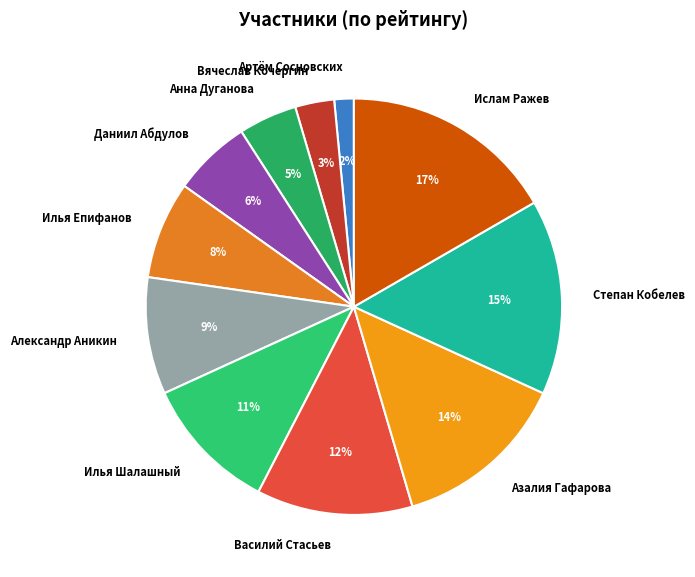

How many slices are in this pie chart?

11